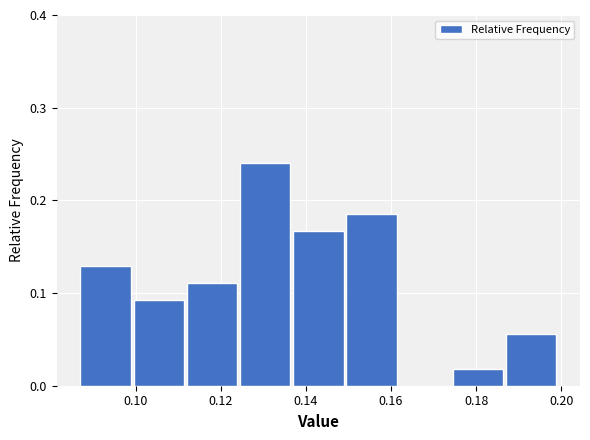

Reading left to right, list every bar in this chart as the range it spans on the x-axis followed by its height. Neither the bar edges nor the heights are printed on the chart, so give them approximately, as read against the axes.

0.088 to 0.100: 0.13
0.100 to 0.112: 0.09
0.112 to 0.124: 0.11
0.124 to 0.136: 0.24
0.136 to 0.150: 0.17
0.150 to 0.162: 0.19
0.162 to 0.174: 0
0.174 to 0.186: 0.02
0.186 to 0.200: 0.06